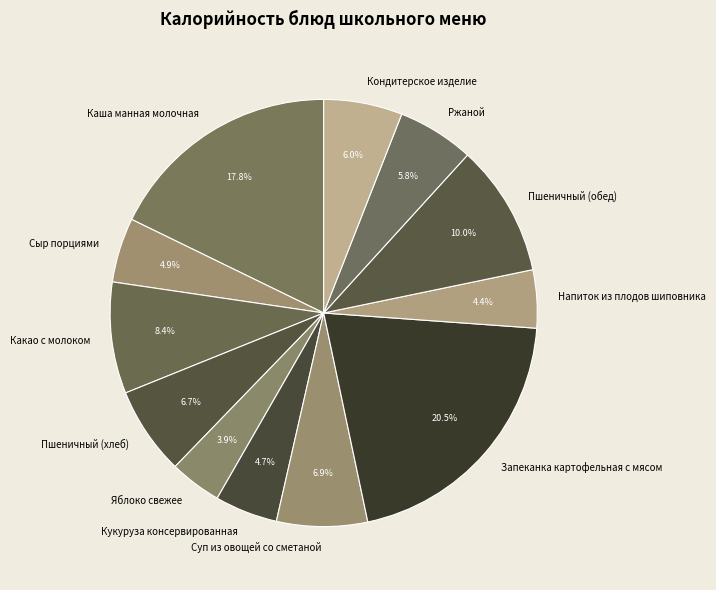

Is the sum of Пшеничный (хлеб) and Какао с молоком greater than half?

No